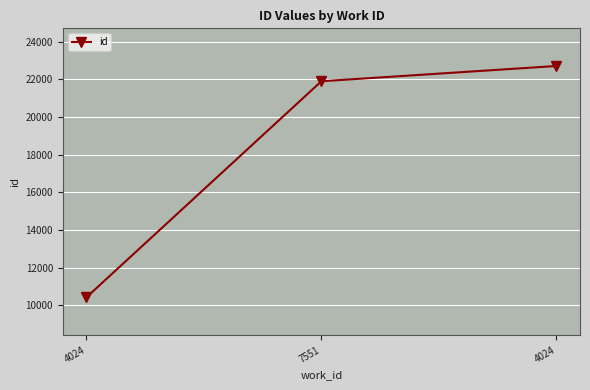

What value does the data have at 4024?

10420